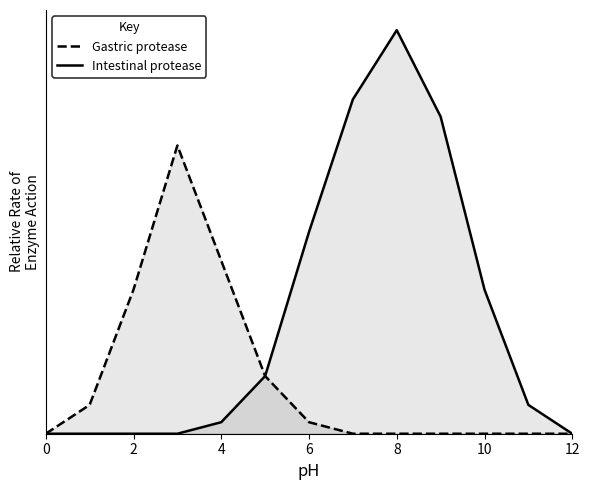

What is the difference between the maximum and minimum values in the Intestinal protease series?

7.0